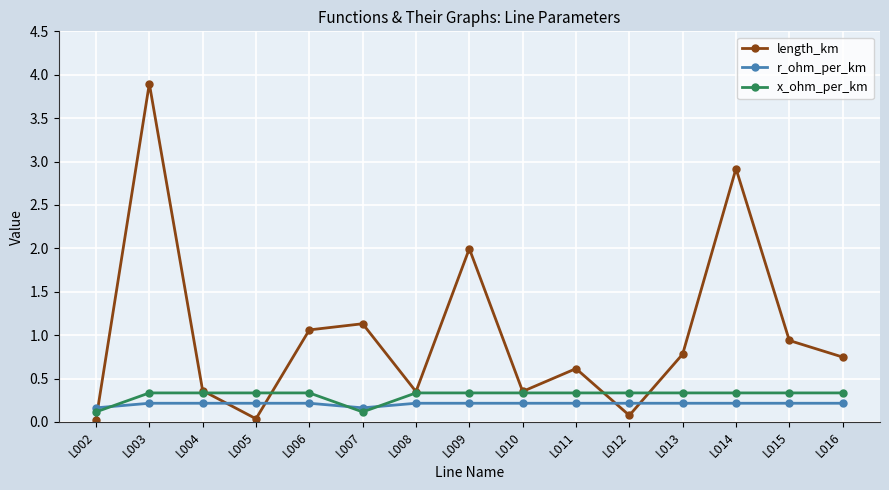

Which series changed the most between L006 and L007?

x_ohm_per_km